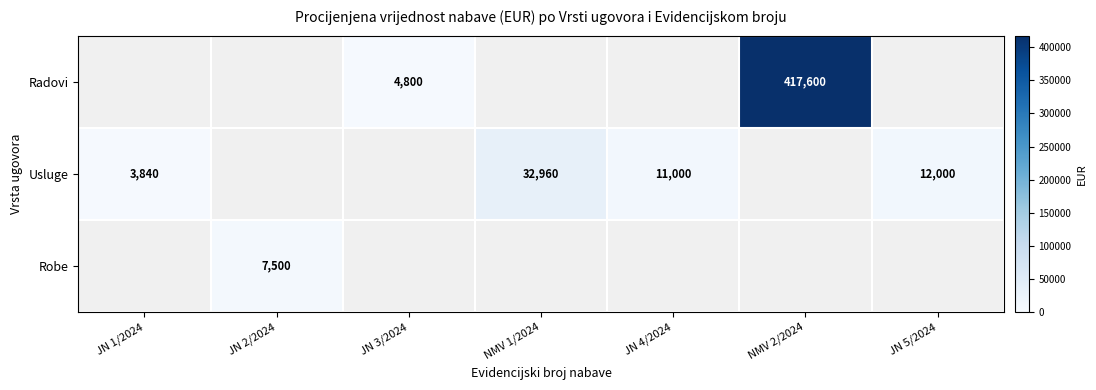

True or false: Usluge has a value of 3840 at JN 1/2024.

True